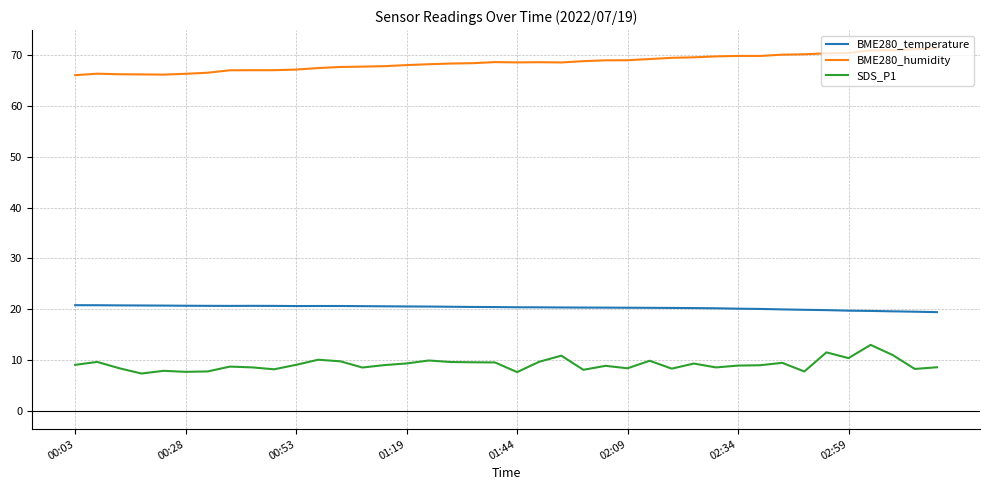

What is the highest value of the SDS_P1 series?

13.0